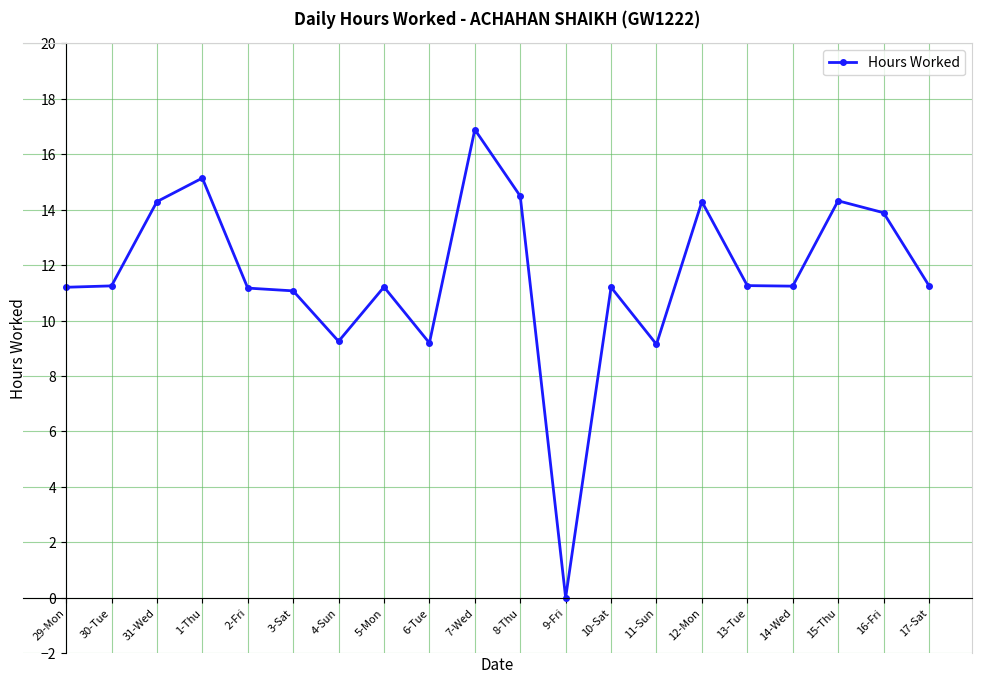

Does the chart have visible grid lines?

Yes